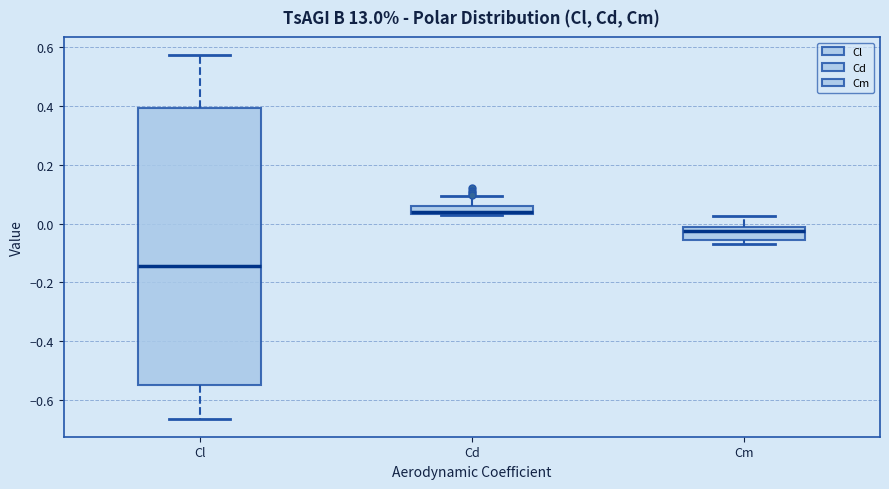

Which box's median line is the highest?

Cd